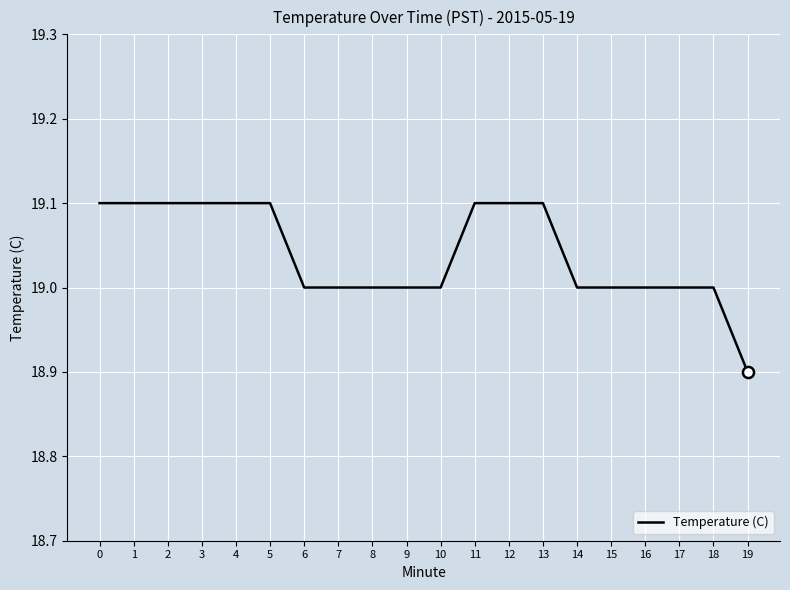

What is the approximate value at 18?

19.0